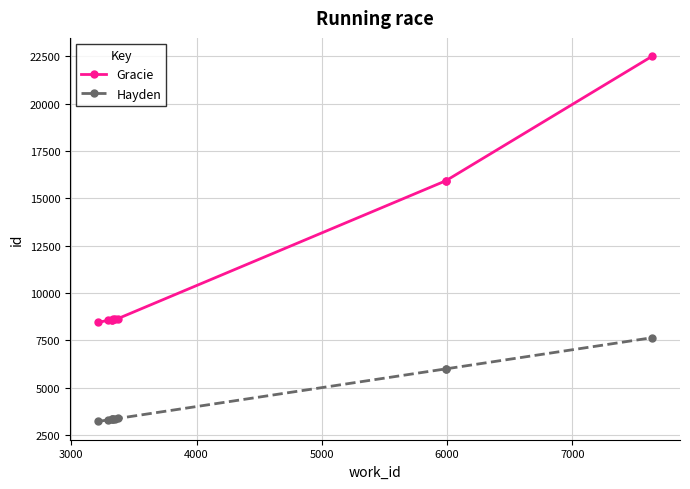

What are all the series names shown in the legend?

Gracie, Hayden